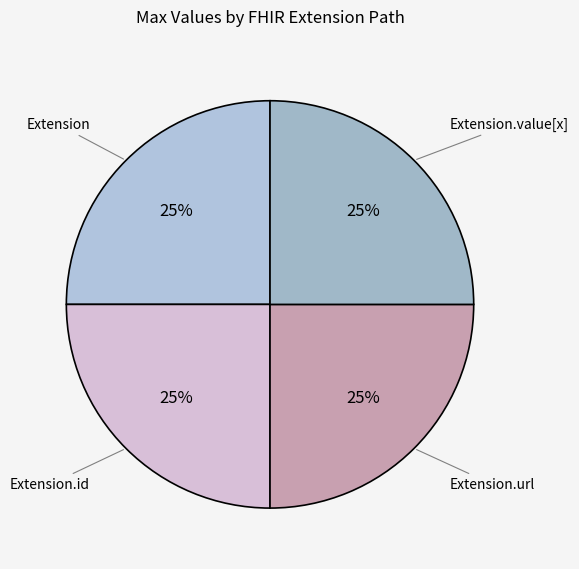

Which slice is the smallest?

Extension